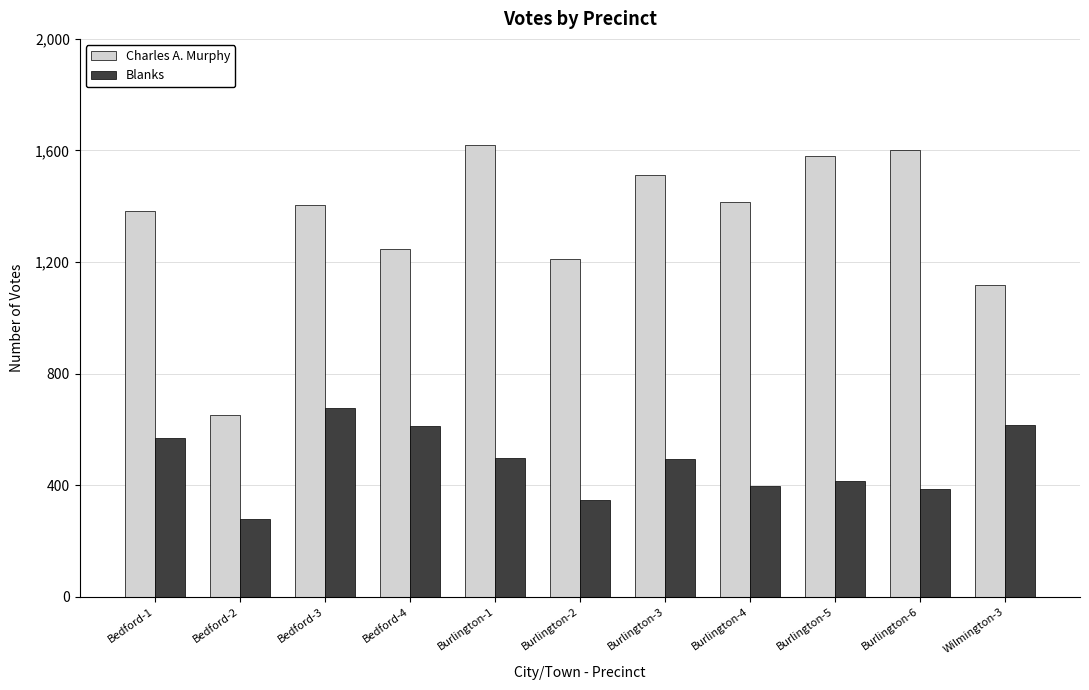

What is the difference between the maximum and second lowest values in the Charles A. Murphy series?

499